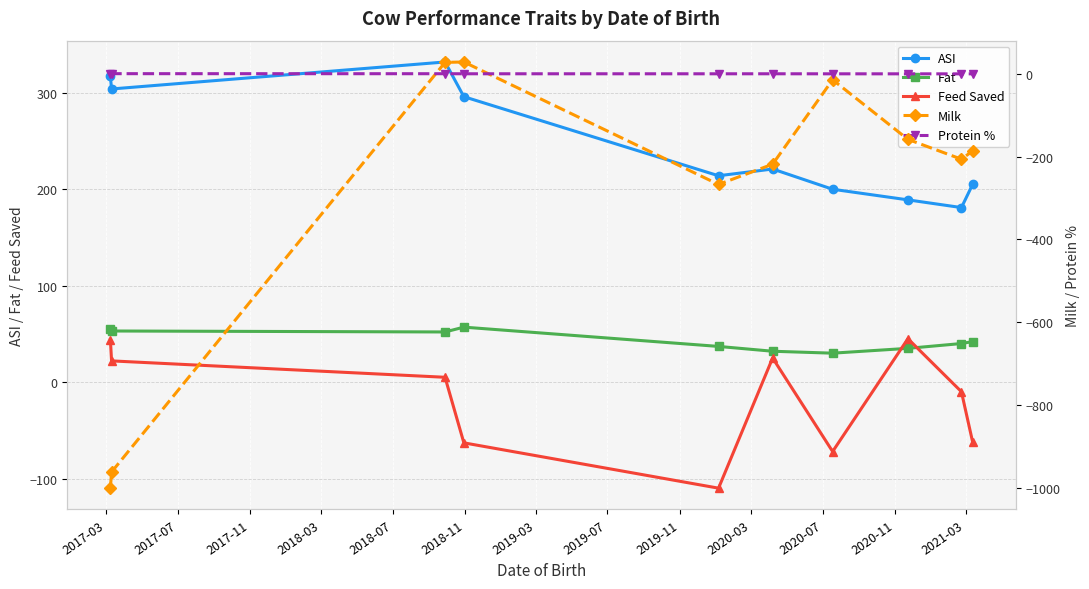

What is the value of the Fat point at the 10th from the left?

42